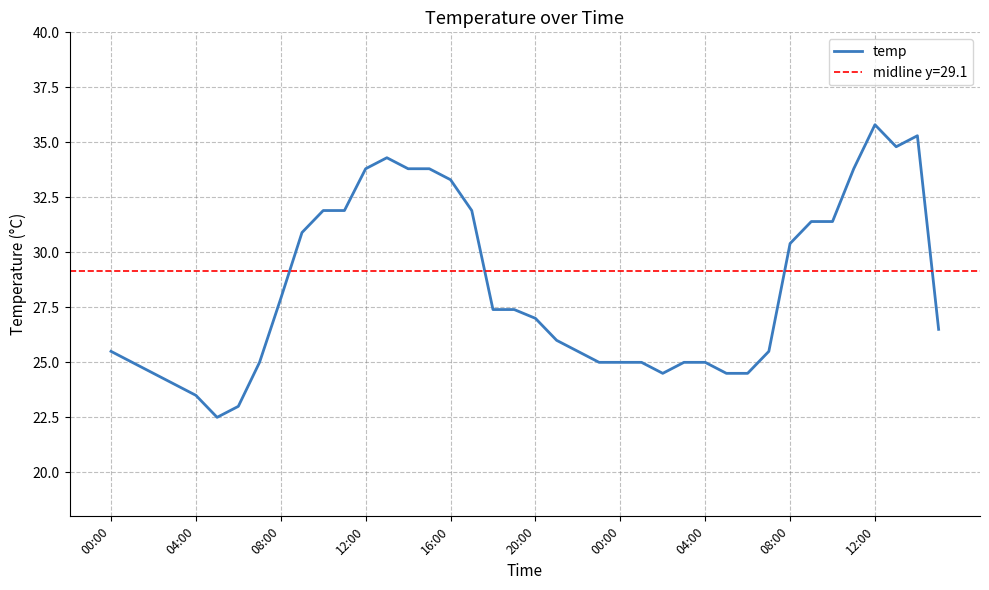

What is the difference between the maximum and minimum values?

13.3